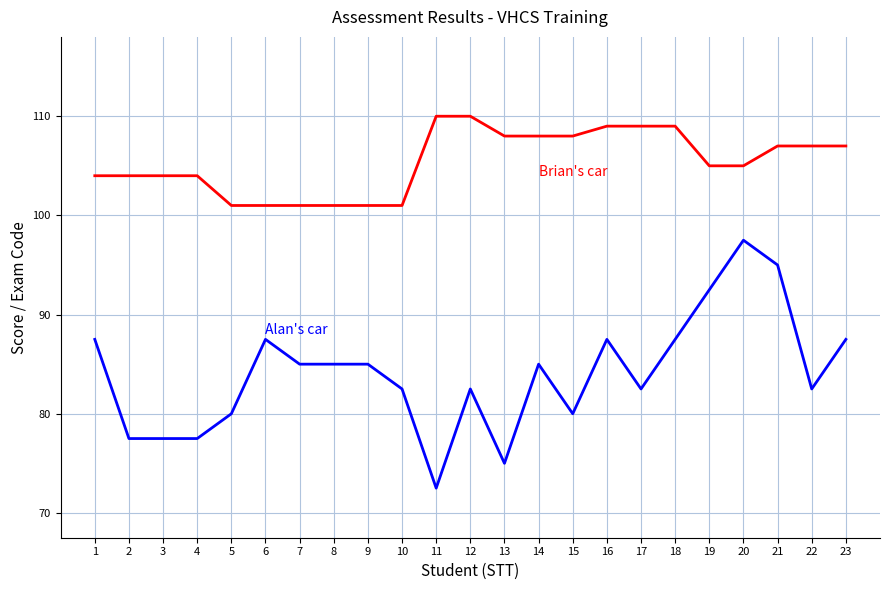

What is the total value across all series at 17?

191.5